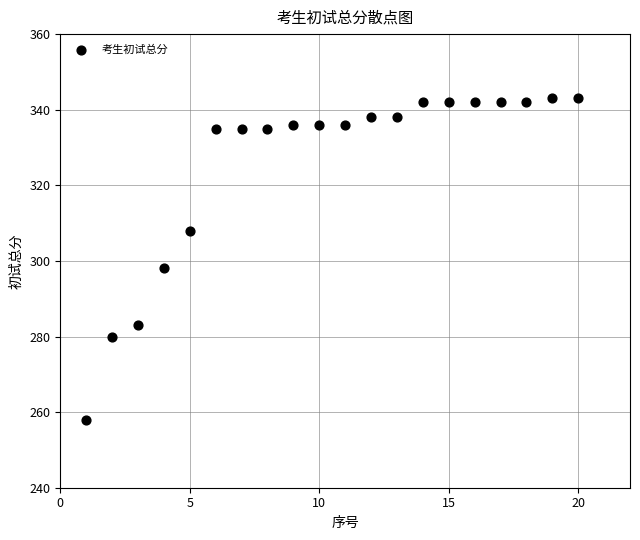

What Y value in the scatter plot is closest to 300?

298